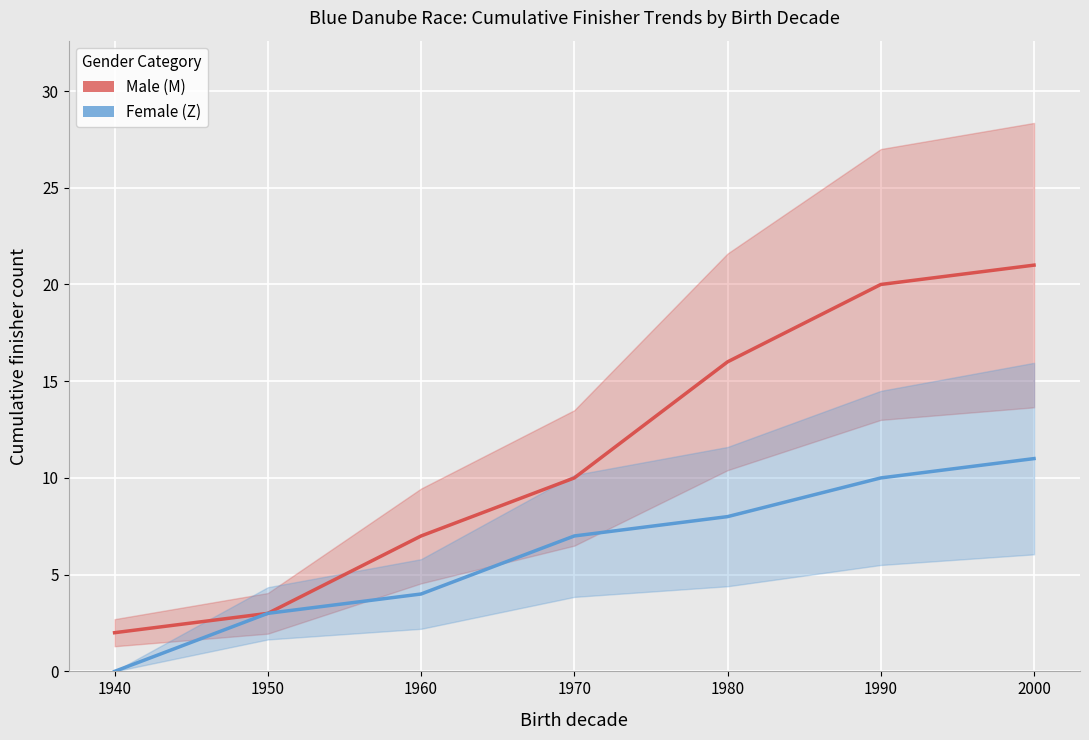

The value of Female (Z) at 2000 is 11. True or false?

True